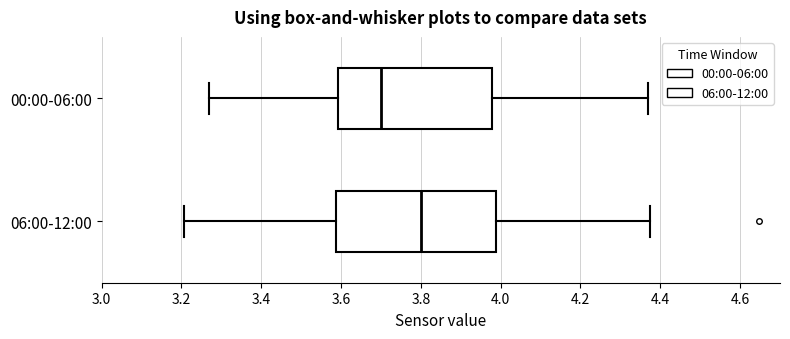

Which box has the furthest to the left median line?

00:00-06:00